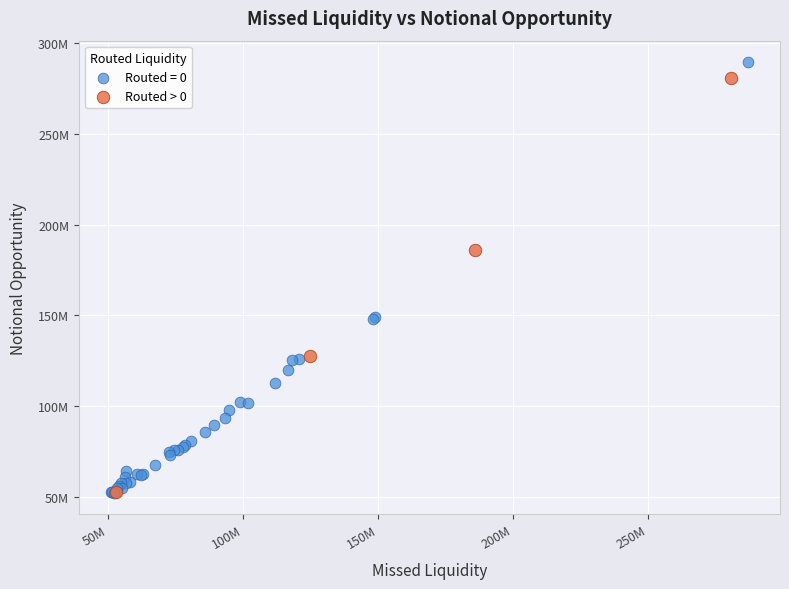

What are all the series names shown in the legend?

Routed = 0, Routed > 0